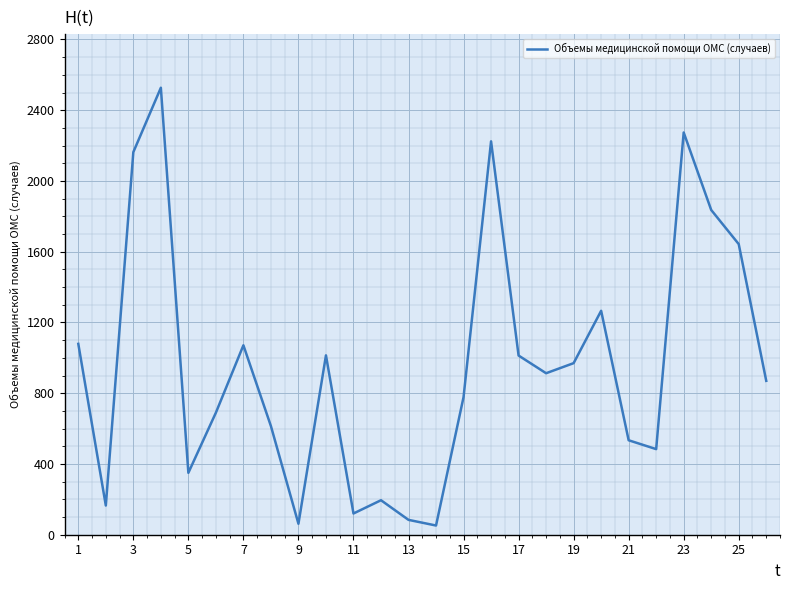

What is the greatest value displayed?

2527